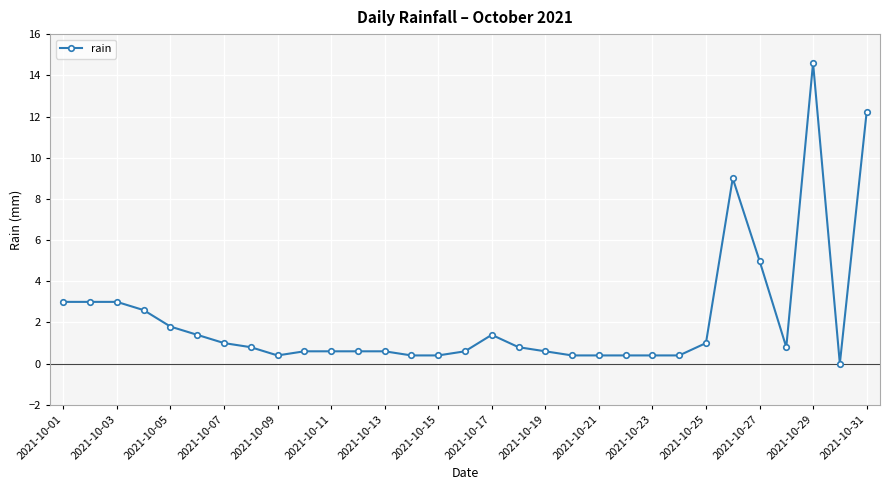

What is the value of the 4th point from the left?

2.6